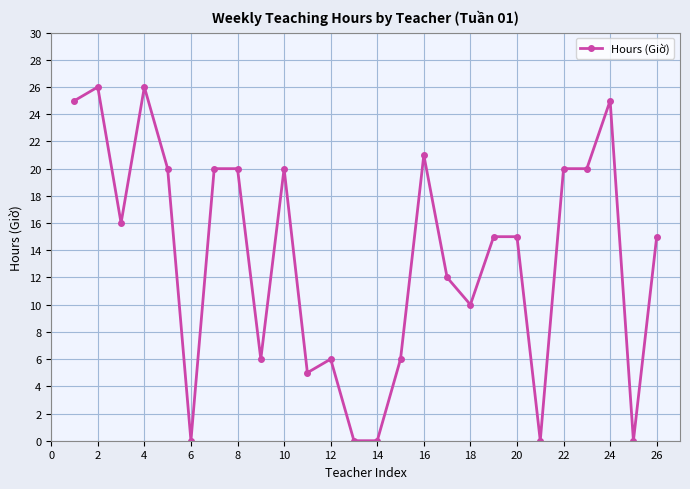

What is the greatest value displayed?

26